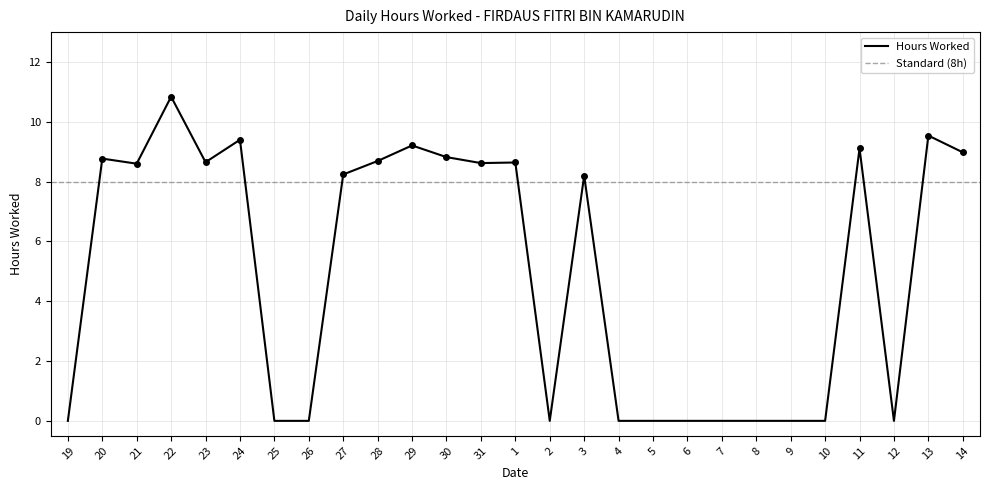

How many interior local valleys (lower than both neighbors) does the data have?

5